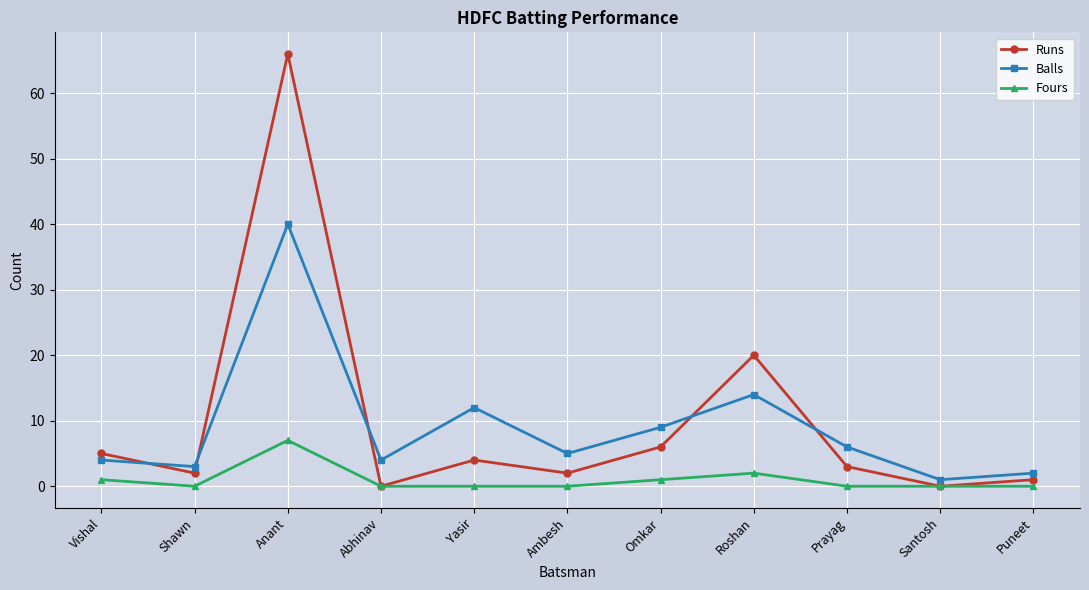

What position from the left is Abhinav?

4